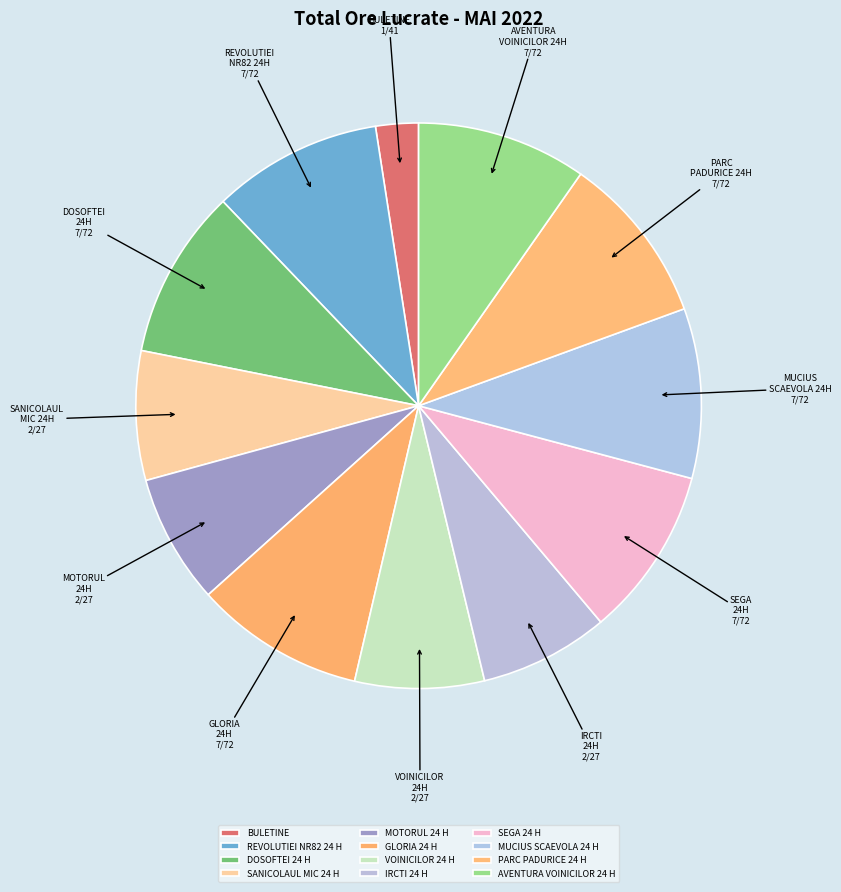

What portion of the pie excludes REVOLUTIEI NR82 24 H?

90.3%